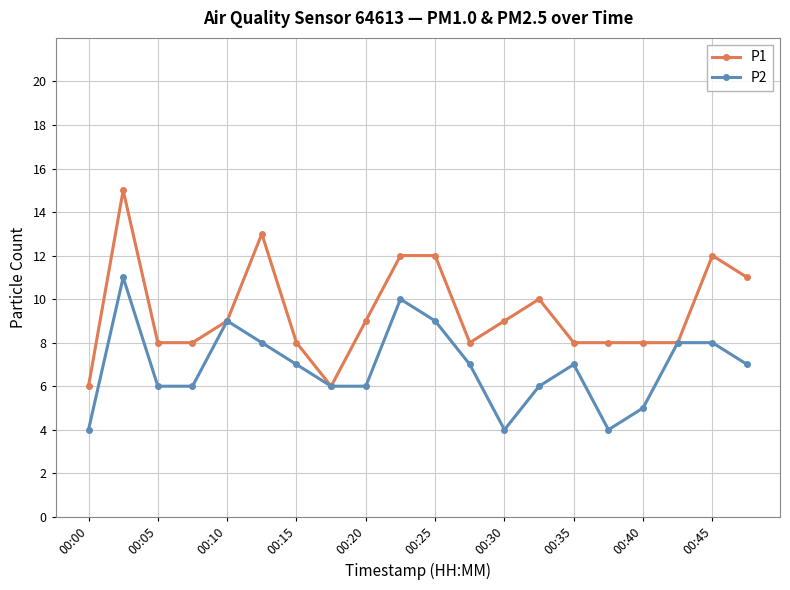

Which series has the widest spread of values?

P1